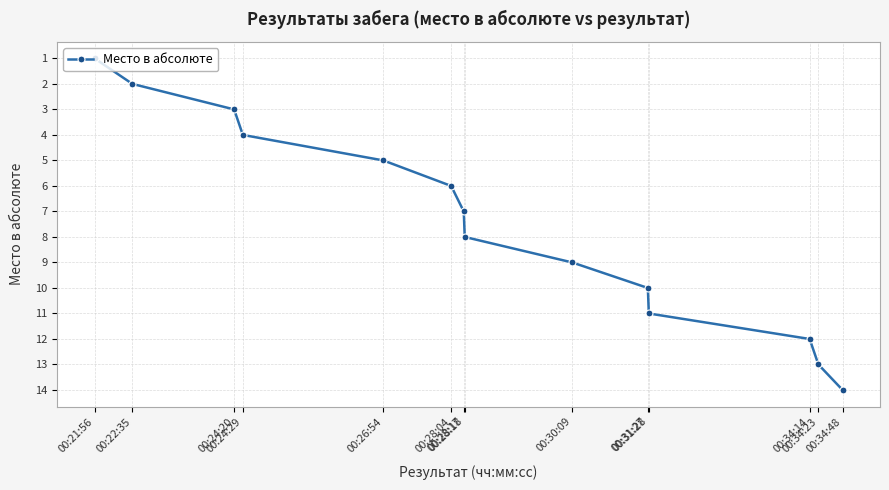

What is the label of the 12th point from the right?

00:24:20